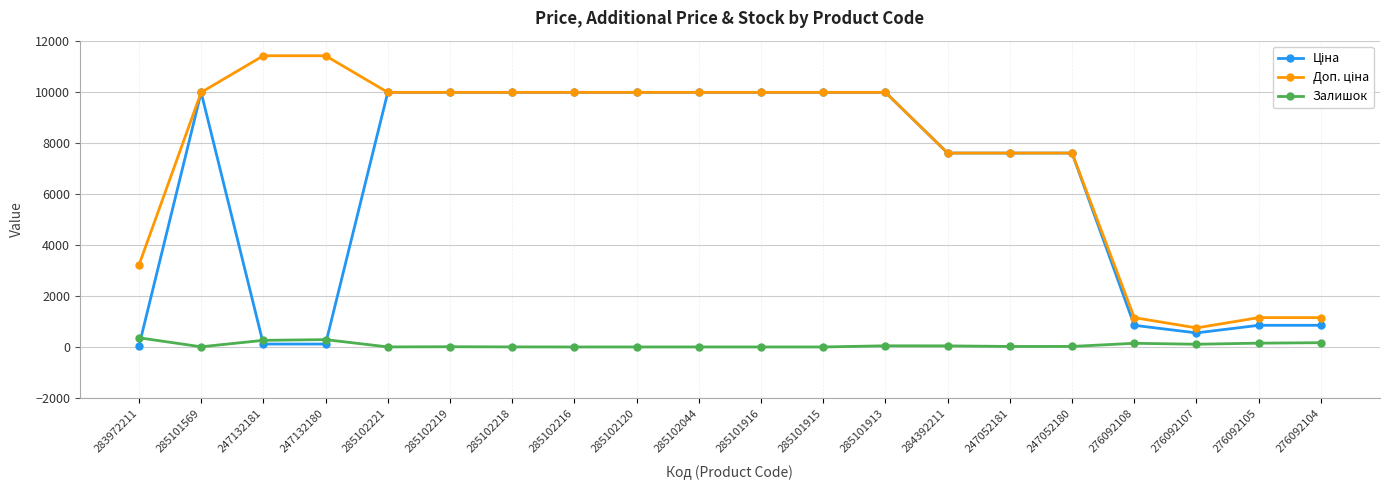

What is the total value across all series at 285102216?

19950.0